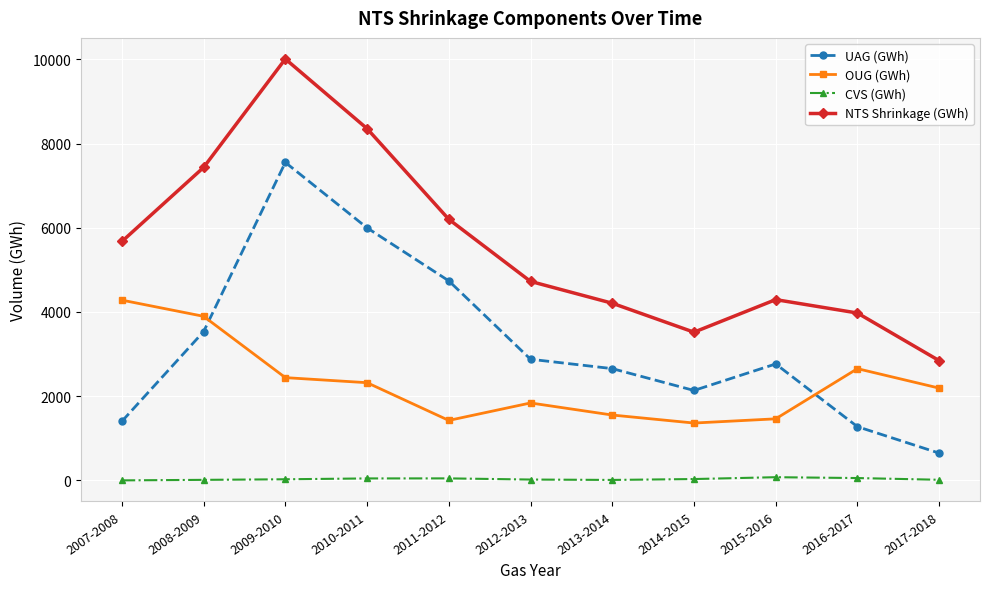

Which series changed the most between 2007-2008 and 2015-2016?

OUG (GWh)